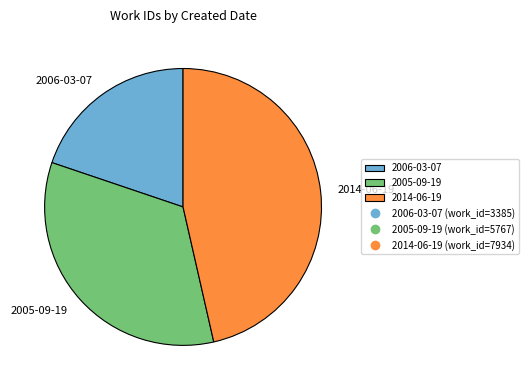

What is the largest slice in the pie chart?

2014-06-19